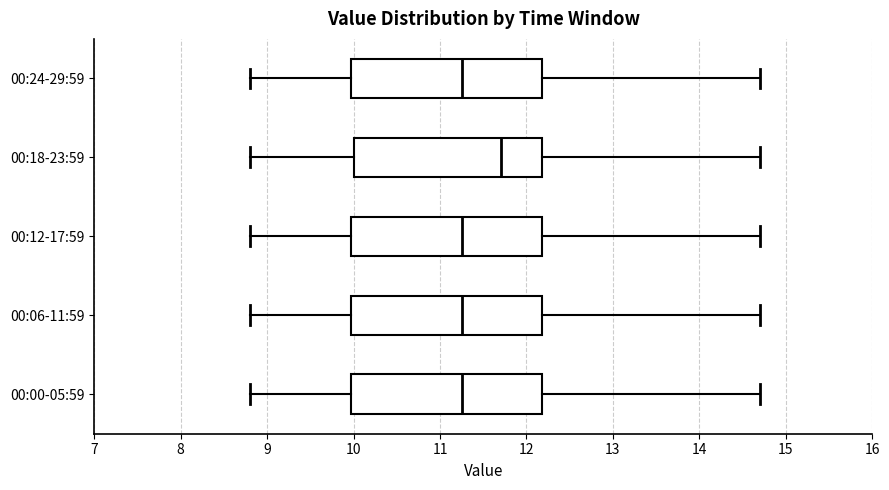

Reading bottom to top, transcribe this box plot: for each box, give where its median line is, the range the box spans, and where its two whiskers end, as read against the x-axis. The values are not printed on the chart, so give them approximately, as read against the axis.

00:00-05:59: median 11.3, box 10.0 to 12.2, whiskers 8.8 to 14.7
00:06-11:59: median 11.3, box 10.0 to 12.2, whiskers 8.8 to 14.7
00:12-17:59: median 11.3, box 10.0 to 12.2, whiskers 8.8 to 14.7
00:18-23:59: median 11.7, box 10.0 to 12.2, whiskers 8.8 to 14.7
00:24-29:59: median 11.3, box 10.0 to 12.2, whiskers 8.8 to 14.7